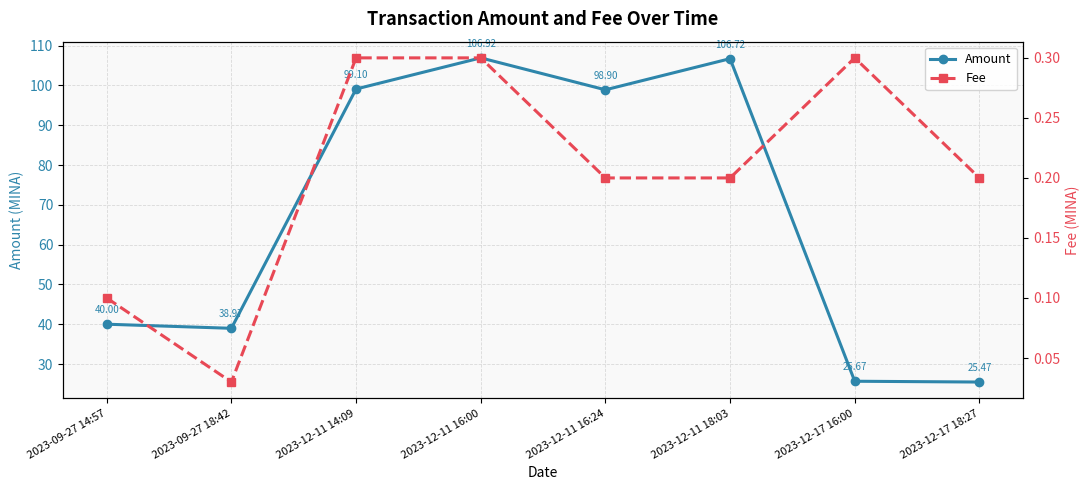

Between 2023-12-17 18:27 and 2023-12-11 16:24, which is larger?

2023-12-11 16:24